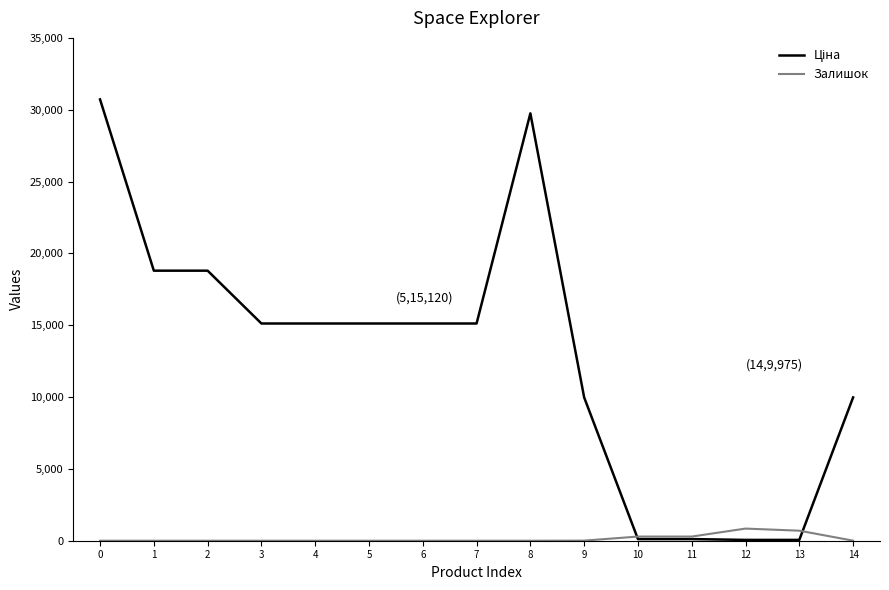

What is the maximum value for Залишок?

845.0